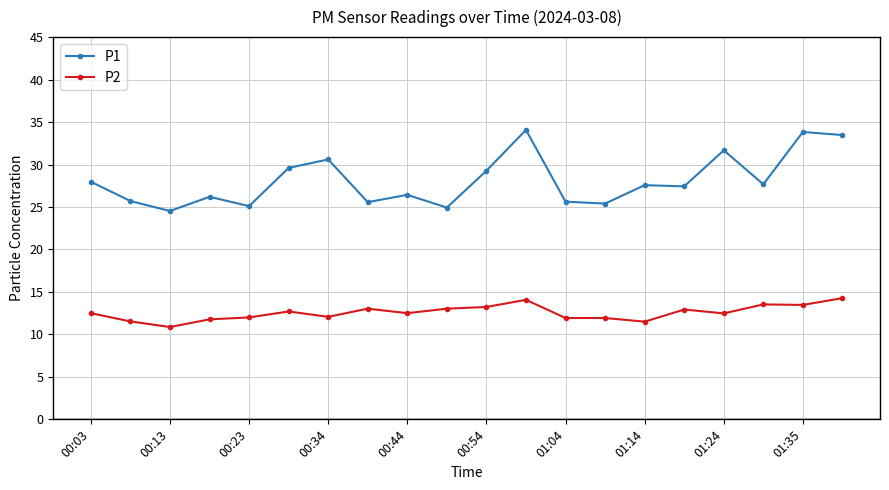

True or false: P1 and P2 intersect in this chart.

False